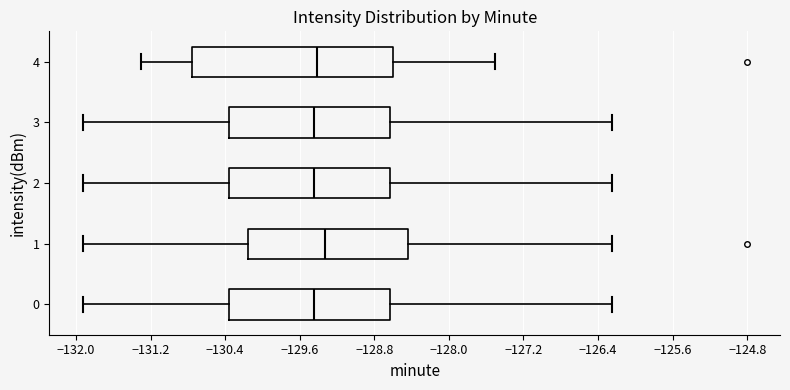

Reading bottom to top, read every box against the x-axis: the position of its median line, the range the box covers, and the ends of its whiskers. The values are not printed on the chart, so give them approximately, as read against the axis.

0: median -129.5, box -130.4 to -128.6, whiskers -131.9 to -126.3
1: median -129.3, box -130.2 to -128.4, whiskers -131.9 to -126.3
2: median -129.5, box -130.4 to -128.6, whiskers -131.9 to -126.3
3: median -129.5, box -130.4 to -128.6, whiskers -131.9 to -126.3
4: median -129.4, box -130.8 to -128.6, whiskers -131.3 to -127.5